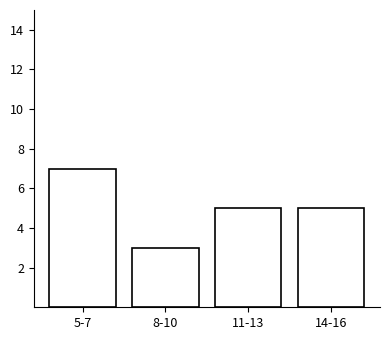

Reading left to right, list all the values displayed in this chart.

7	3	5	5